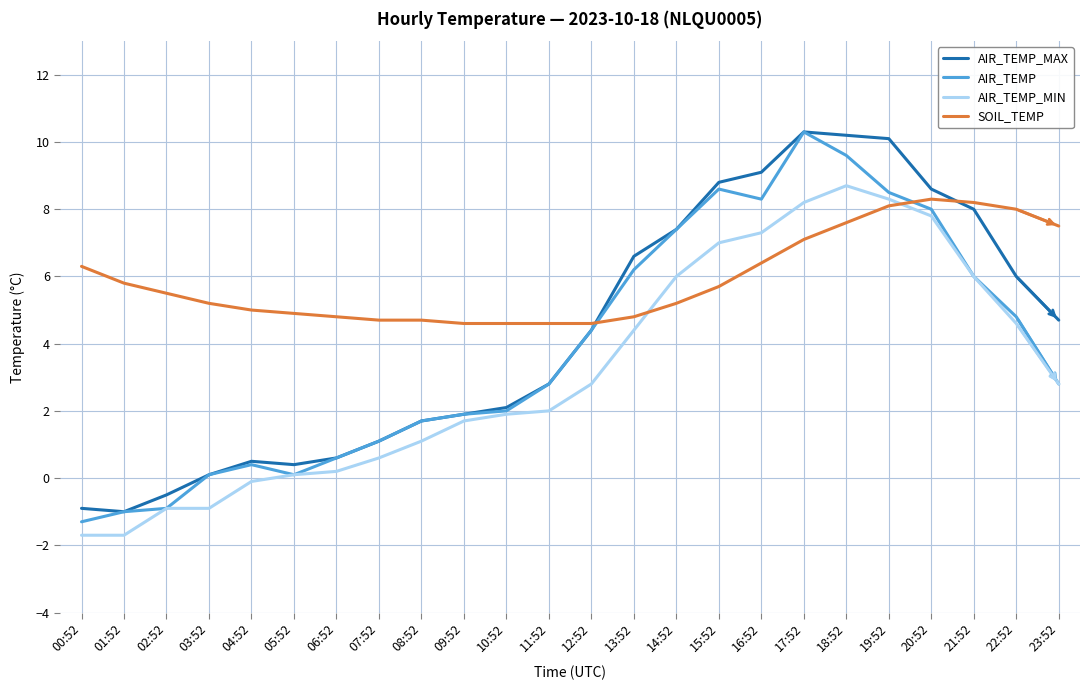

Which series changed the most between 18:52 and 21:52?

AIR_TEMP